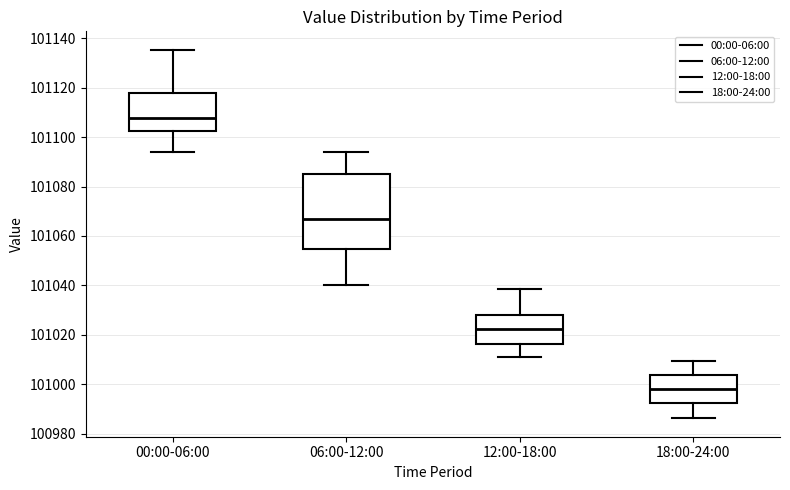

Reading left to right, transcribe this box plot: for each box, give where its median line is, the range the box spans, and where its two whiskers end, as read against the y-axis. The values are not printed on the chart, so give them approximately, as read against the axis.

00:00-06:00: median 101108, box 101102 to 101118, whiskers 101094 to 101136
06:00-12:00: median 101066, box 101054 to 101086, whiskers 101040 to 101094
12:00-18:00: median 101022, box 101016 to 101028, whiskers 101010 to 101038
18:00-24:00: median 100998, box 100992 to 101004, whiskers 100986 to 101010